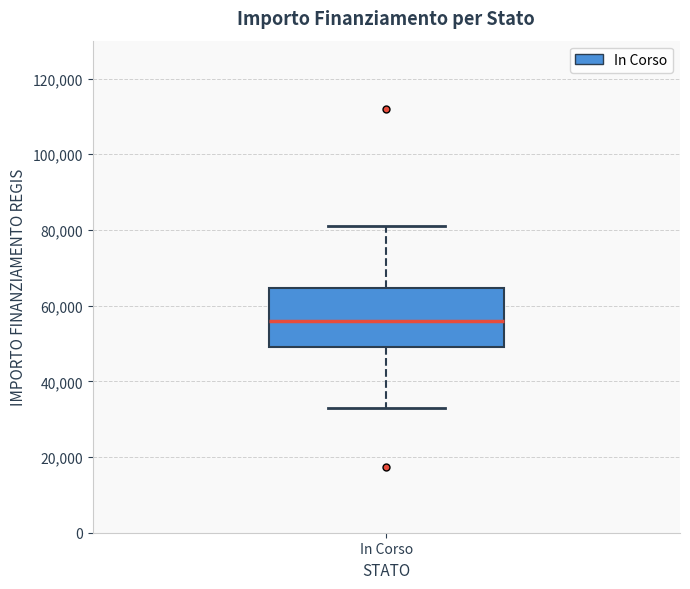

Transcribe this box plot: give where the median line is, the range the box spans, and where the two whiskers end, as read against the y-axis. The values are not printed on the chart, so give them approximately, as read against the axis.

median 56000, box 50000 to 64000, whiskers 32000 to 80000